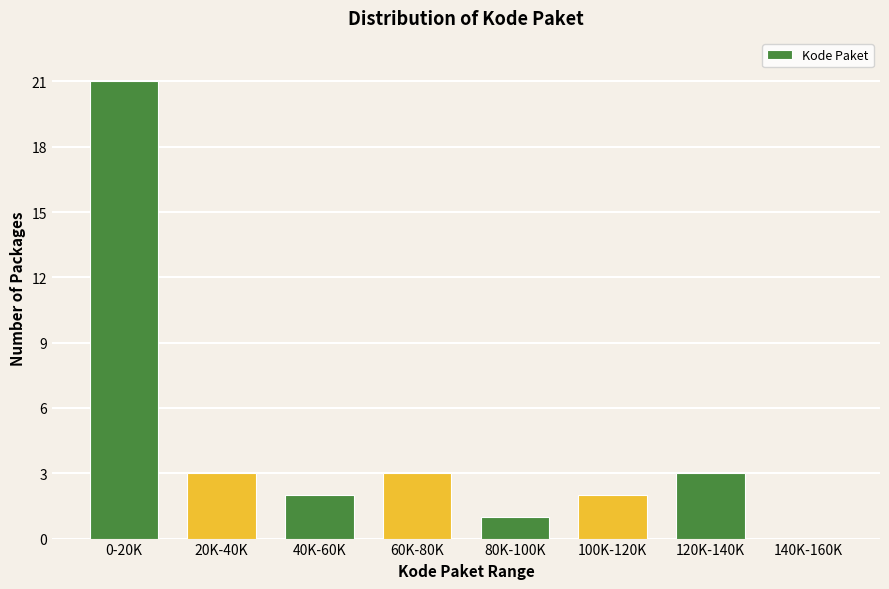

Reading left to right, list all the values displayed in this chart.

0-20K=21	20K-40K=3	40K-60K=2	60K-80K=3	80K-100K=1	100K-120K=2	120K-140K=3	140K-160K=0